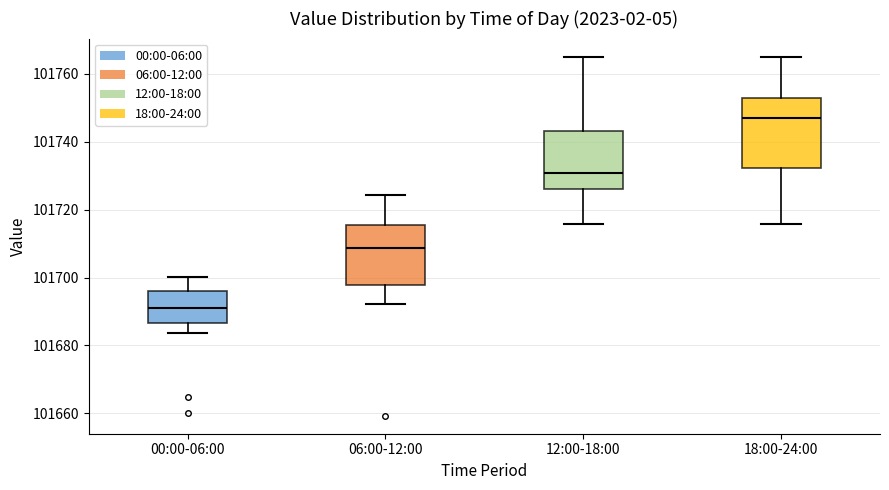

Reading left to right, read every box against the y-axis: the position of its median line, the range the box covers, and the ends of its whiskers. The values are not printed on the chart, so give them approximately, as read against the axis.

00:00-06:00: median 101692, box 101686 to 101696, whiskers 101684 to 101700
06:00-12:00: median 101708, box 101698 to 101716, whiskers 101692 to 101724
12:00-18:00: median 101730, box 101726 to 101744, whiskers 101716 to 101766
18:00-24:00: median 101748, box 101732 to 101752, whiskers 101716 to 101766